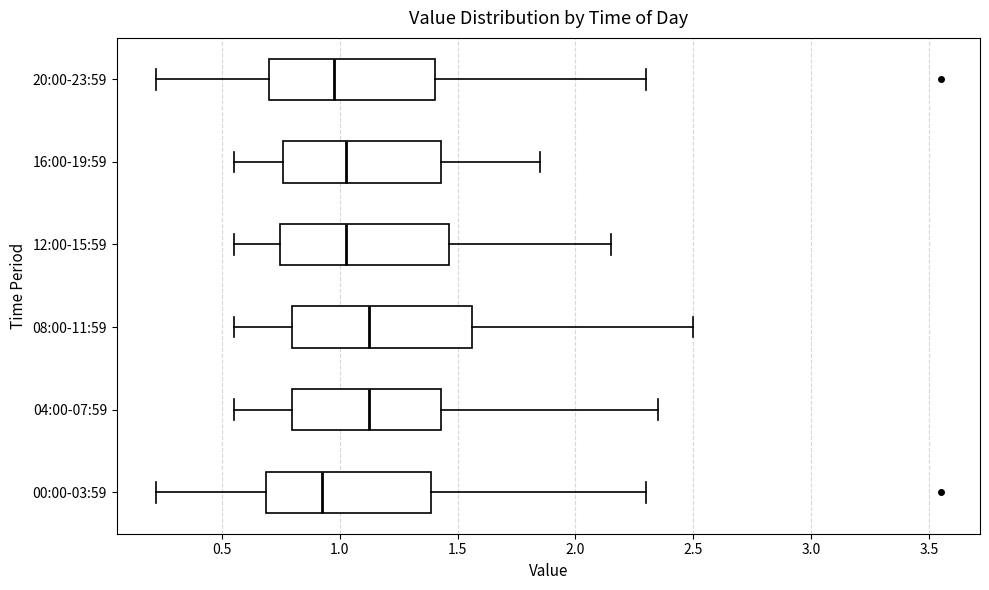

Reading bottom to top, read every box against the x-axis: the position of its median line, the range the box covers, and the ends of its whiskers. The values are not printed on the chart, so give them approximately, as read against the axis.

00:00-03:59: median 0.95, box 0.70 to 1.40, whiskers 0.20 to 2.30
04:00-07:59: median 1.15, box 0.80 to 1.45, whiskers 0.55 to 2.35
08:00-11:59: median 1.15, box 0.80 to 1.55, whiskers 0.55 to 2.50
12:00-15:59: median 1.05, box 0.75 to 1.45, whiskers 0.55 to 2.15
16:00-19:59: median 1.05, box 0.75 to 1.45, whiskers 0.55 to 1.85
20:00-23:59: median 1.00, box 0.70 to 1.40, whiskers 0.20 to 2.30